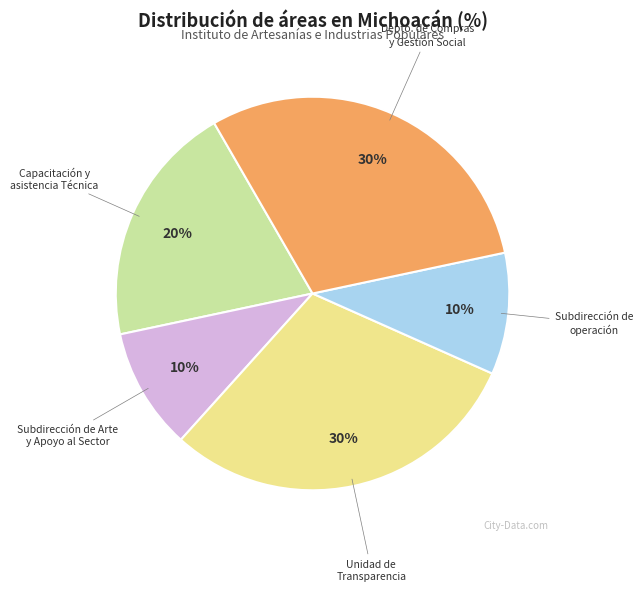

Combined, do Subdirección de operación and Subdirección de Arte y Apoyo al Sector account for over 50%?

No